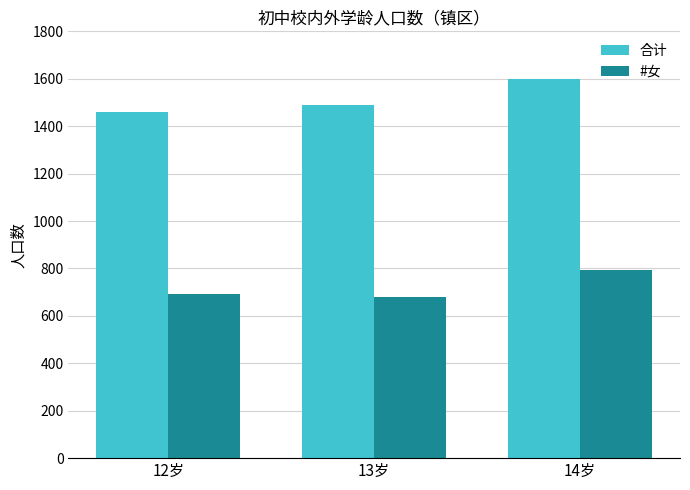

How many values in the 合计 series are below 1490?

1